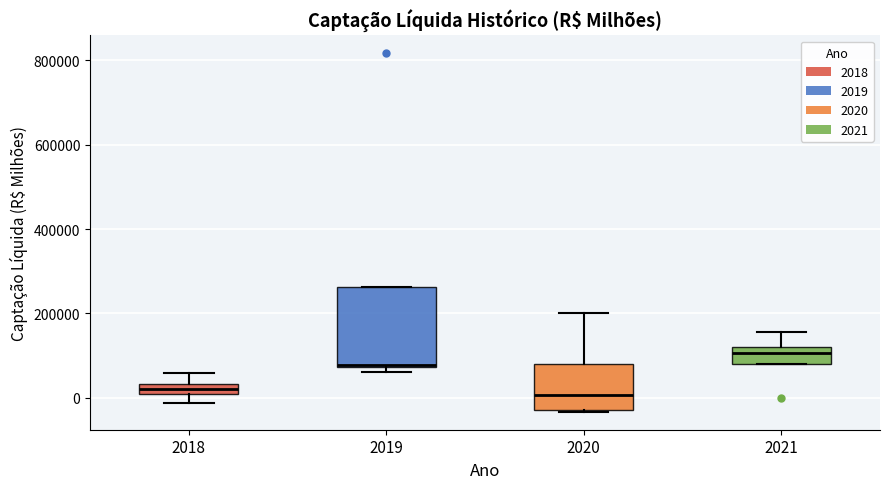

Which box is the tallest, from its lower edge to its upper edge?

2019